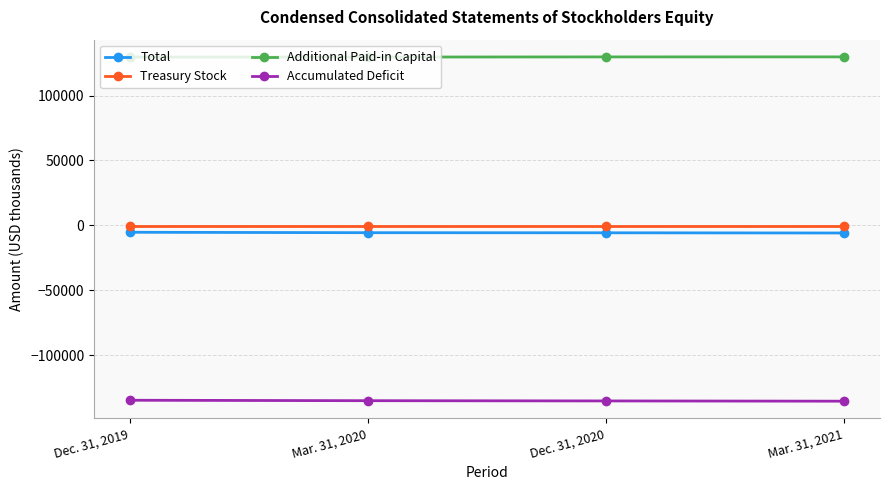

Which series has the largest total across all categories?

Additional Paid-in Capital